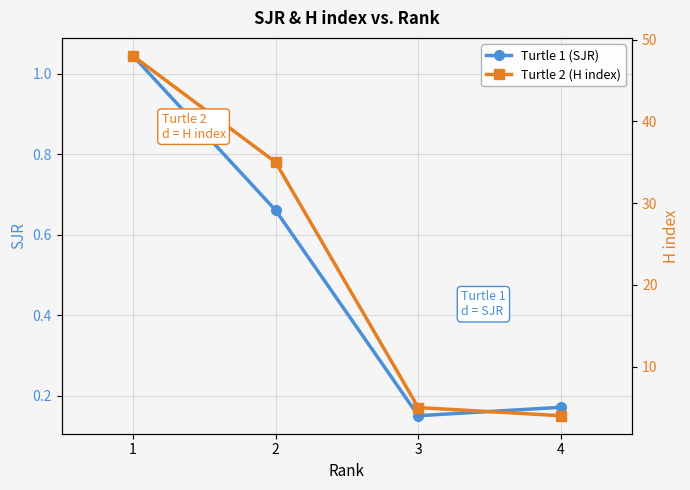

What are all the series names shown in the legend?

Turtle 1 (SJR), Turtle 2 (H index)